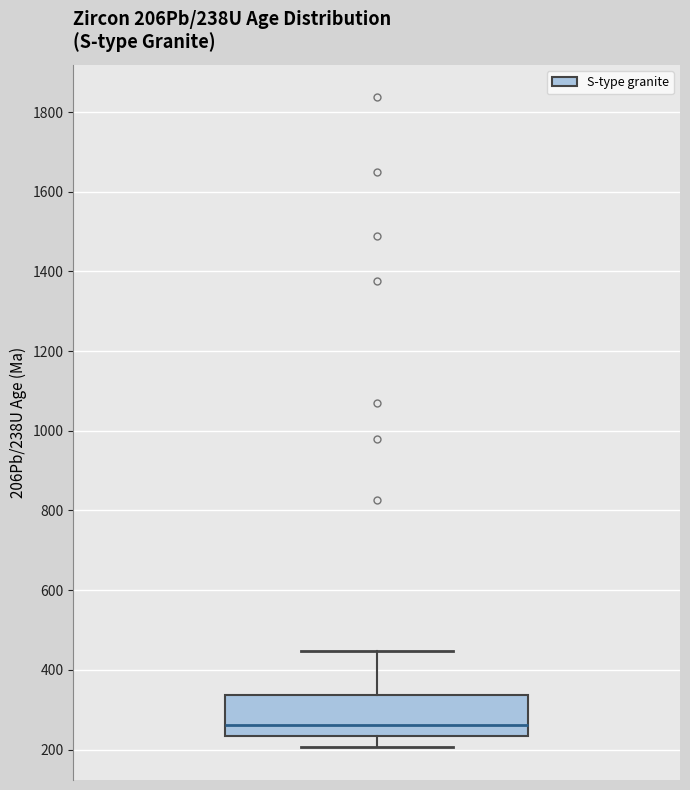

Transcribe this box plot: give where the median line is, the range the box spans, and where the two whiskers end, as read against the y-axis. The values are not printed on the chart, so give them approximately, as read against the axis.

median 260, box 240 to 340, whiskers 200 to 440